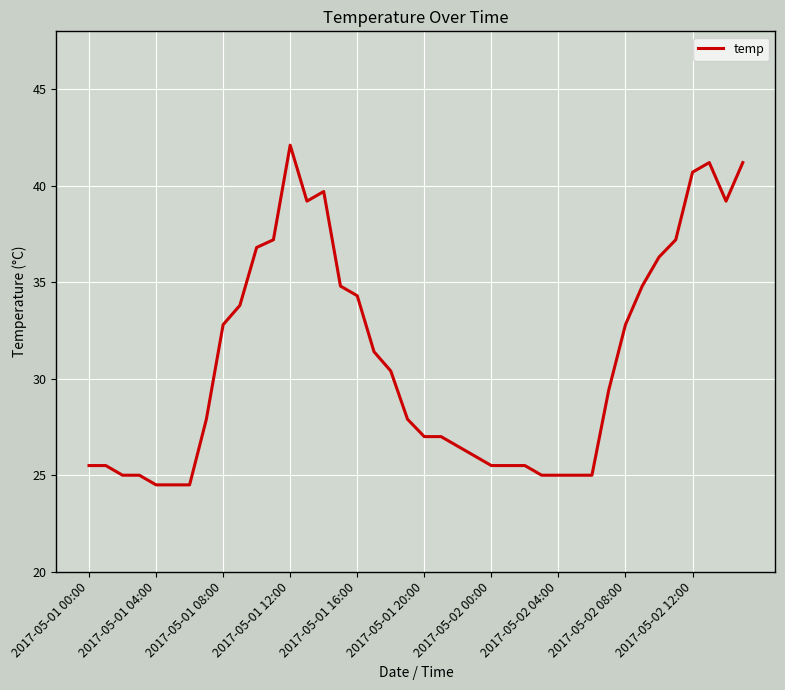

What is the smallest value displayed?

24.5